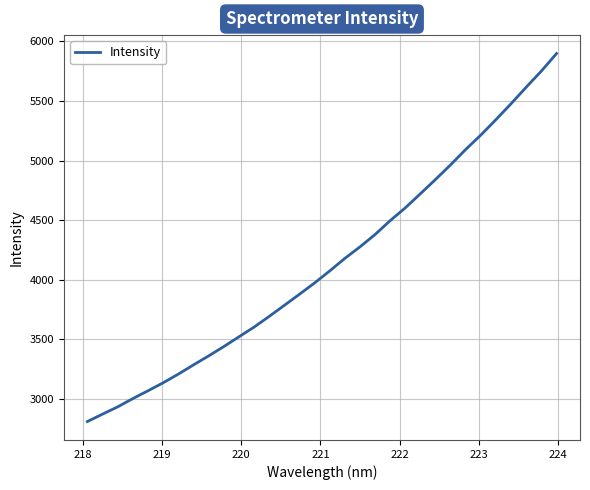

How many values are below 4074?

16